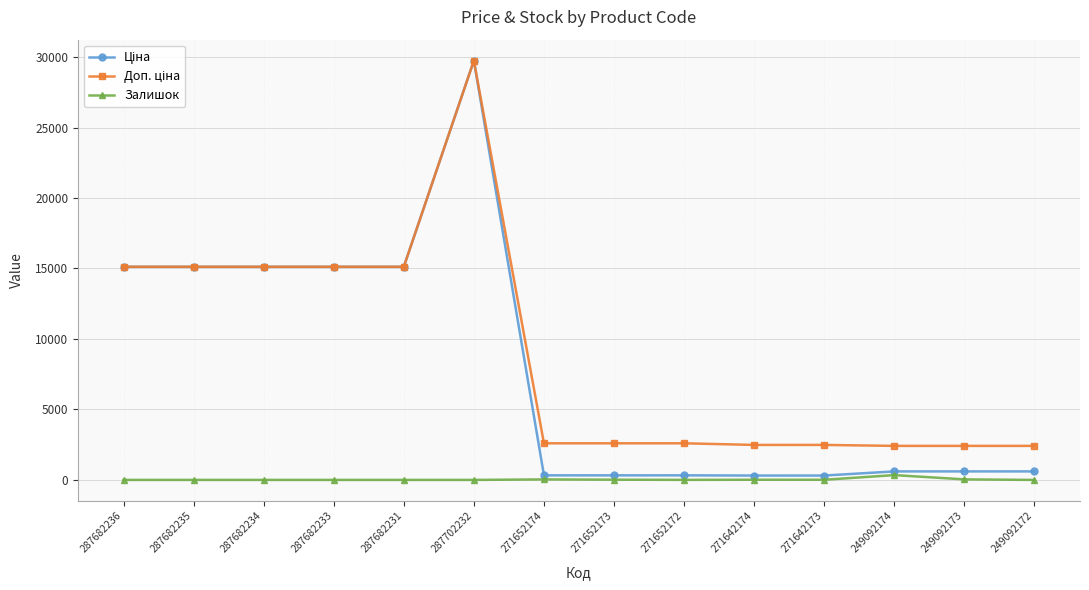

What is the difference between the highest and lowest values at 287682236?

15120.0